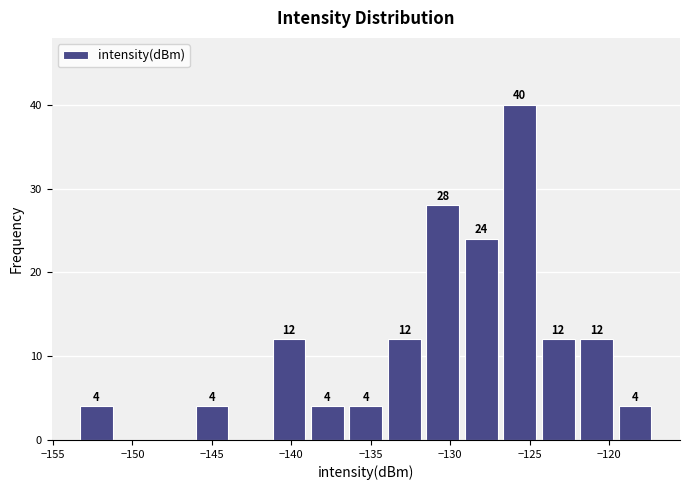

Over which range of the x-axis is the bar tallest?

-127.0 to -124.5